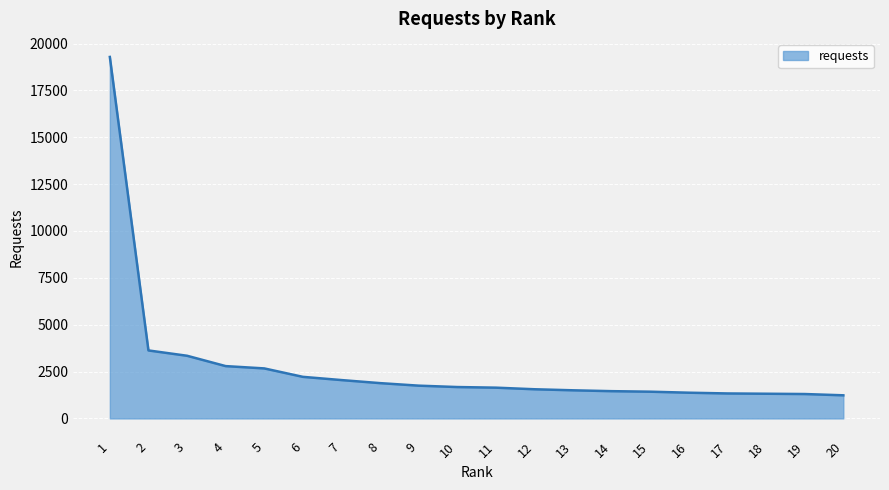

What is the difference between the maximum and minimum values?

18051